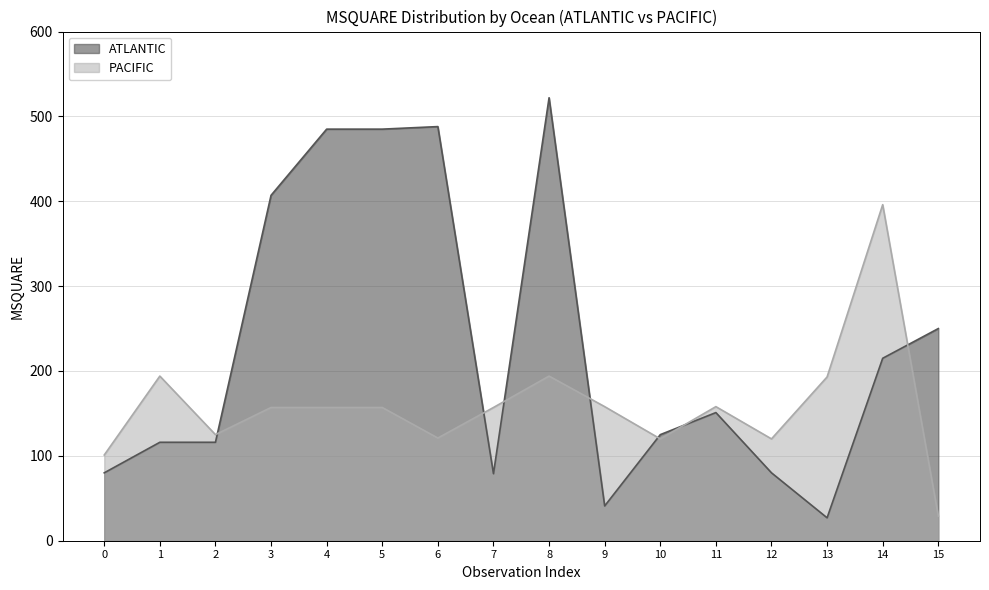

Rank the series at 3 from lowest to highest value.

PACIFIC, ATLANTIC